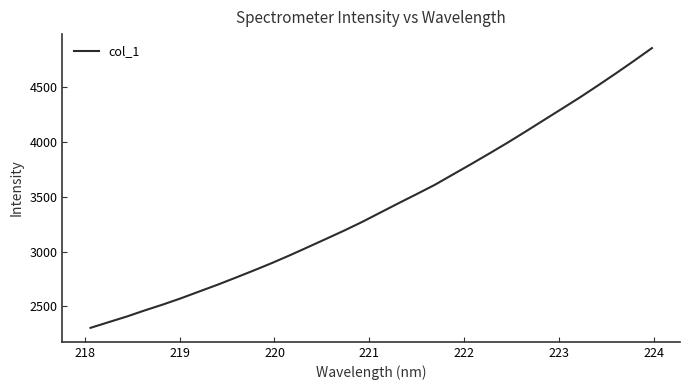

What is the difference between the maximum and minimum values?

2544.6